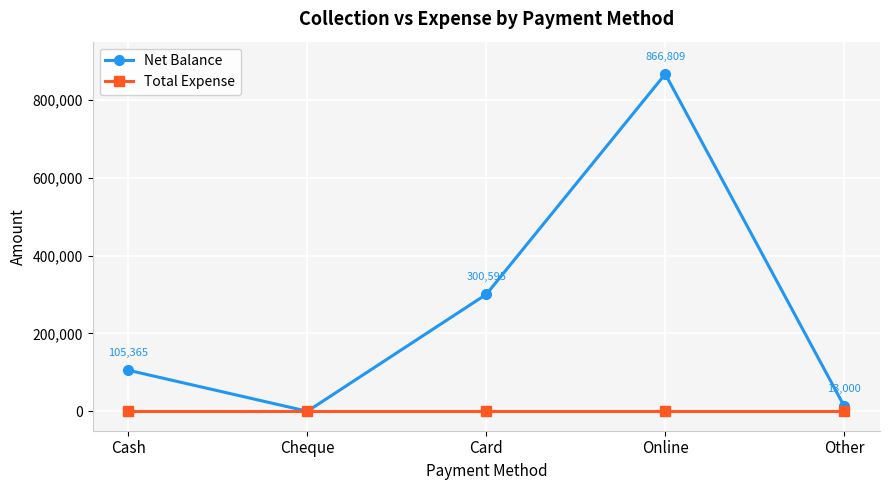

Which series changed the most between Cash and Online?

Net Balance